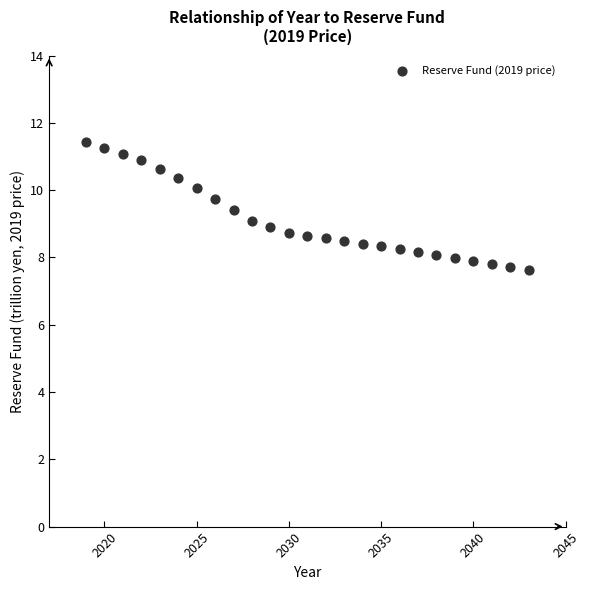

What is the range of X values (max minus min)?

24.0